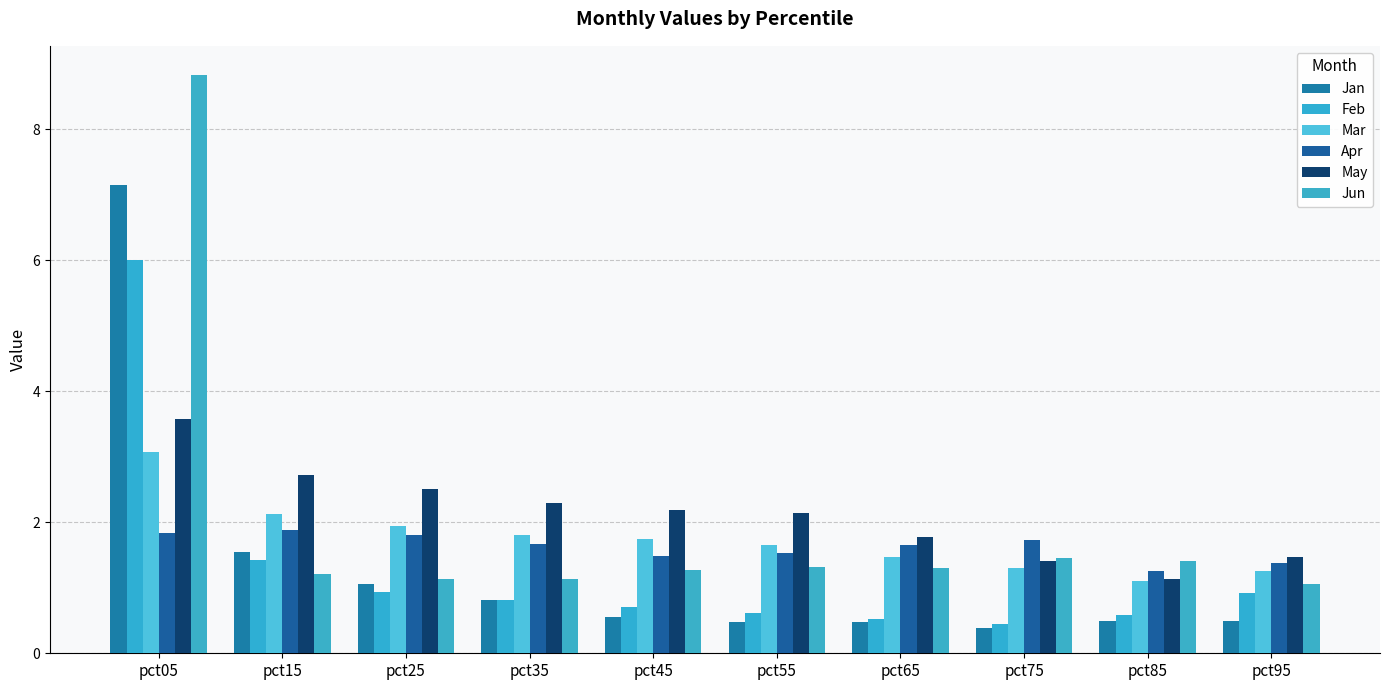

Is the value of Jan at pct55 greater than the value of May at pct35?

No